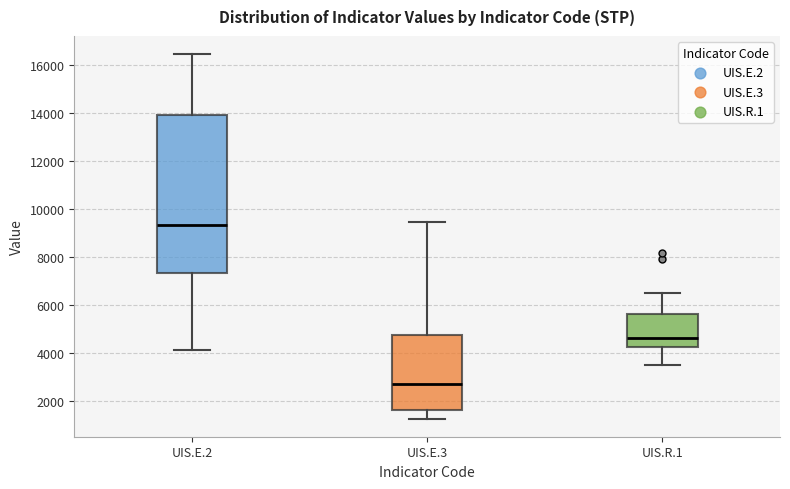

Which box is the tallest, from its lower edge to its upper edge?

UIS.E.2